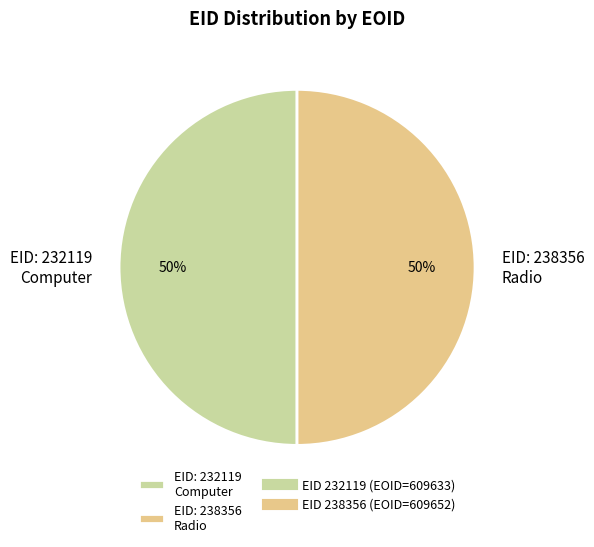

How many slices are in this pie chart?

2